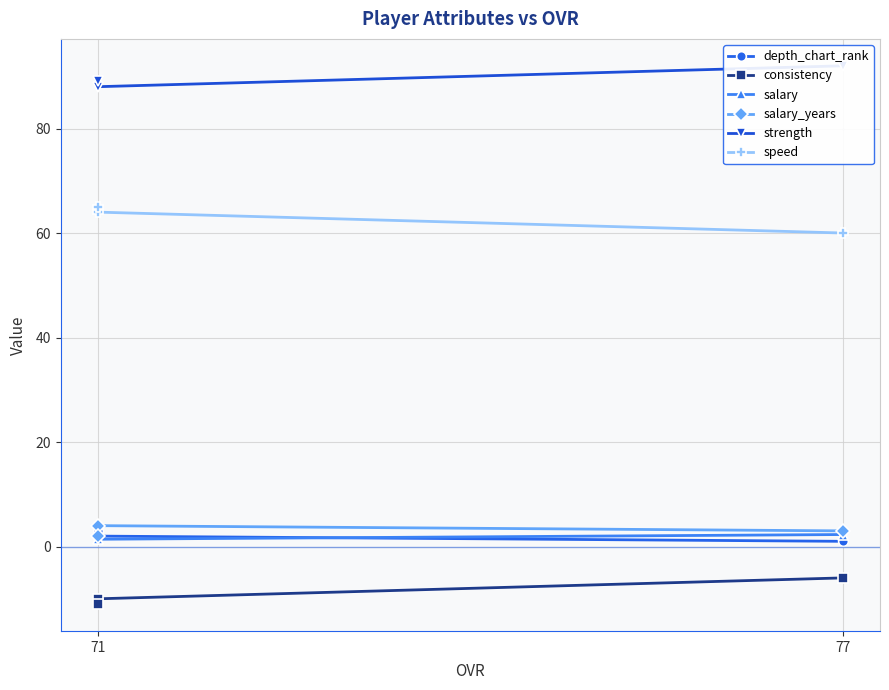

Does the chart display data point markers on the line(s)?

Yes